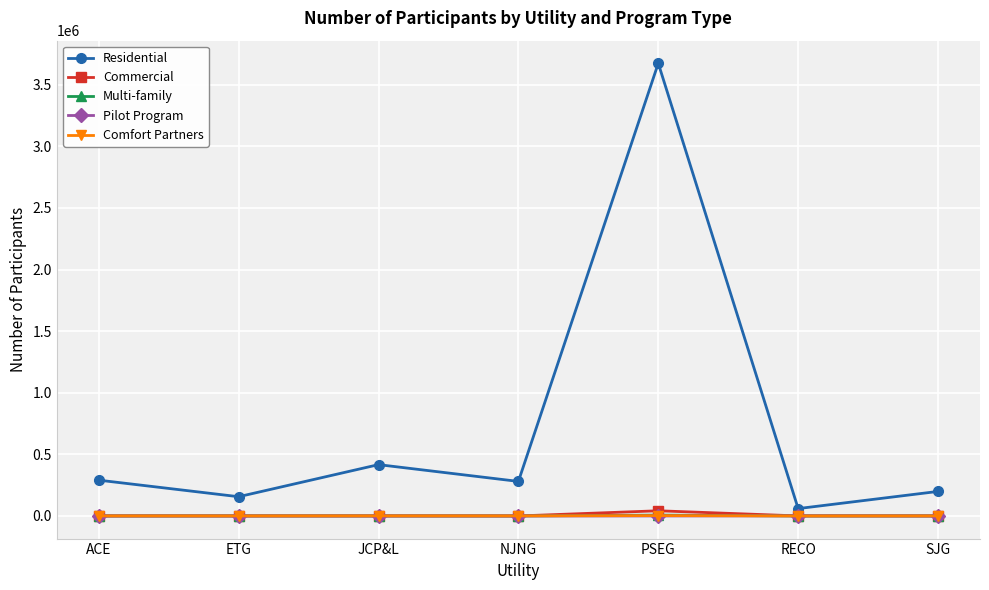

The Residential series shows 280339 at NJNG. True or false?

True